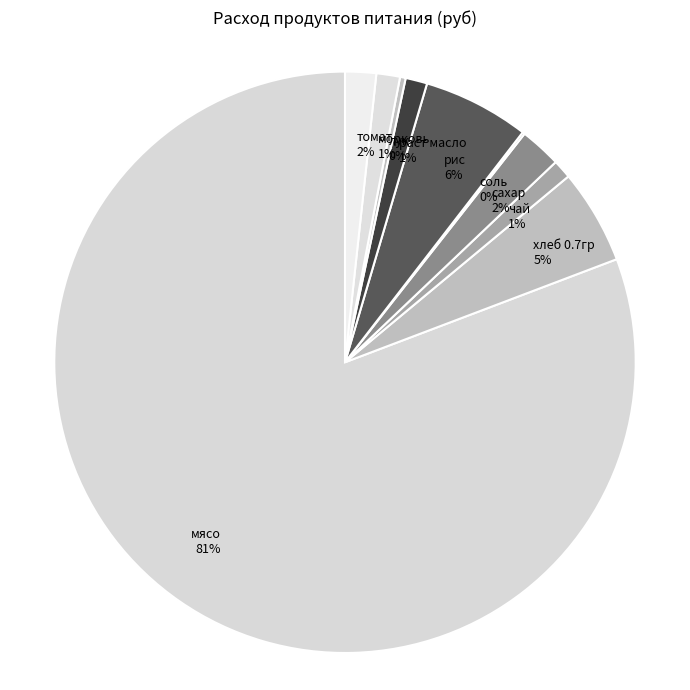

Do раст масло and сахар together represent more than half of the pie?

No